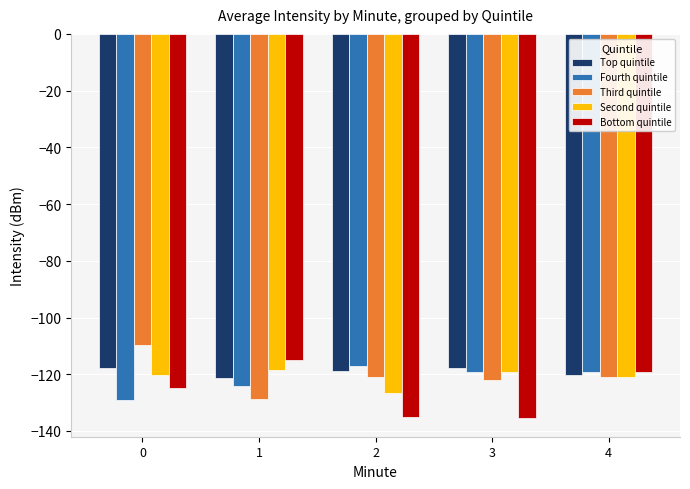

Is the value of Bottom quintile at 3 greater than the value of Fourth quintile at 2?

No